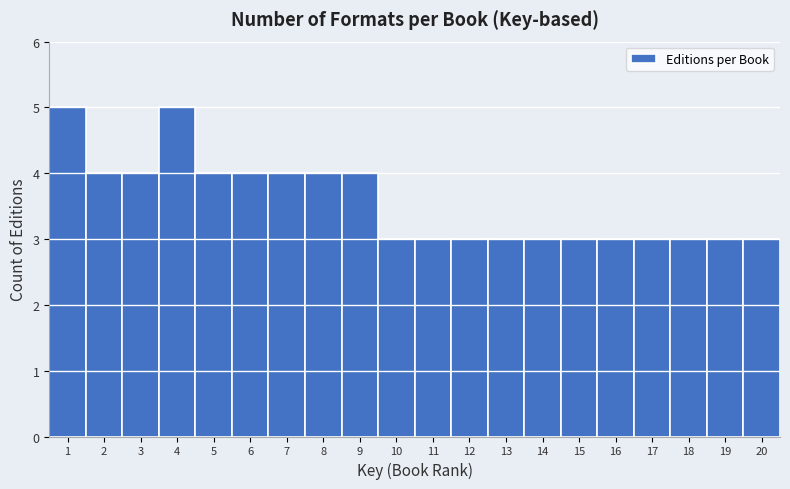

Reading left to right, transcribe this chart: for each bar, give the range it covers on the x-axis and its height. The values are not printed on the chart, so give them approximately, as read against the axis.

0.5 to 1.5: 5
1.5 to 2.5: 4
2.5 to 3.5: 4
3.5 to 4.5: 5
4.5 to 5.5: 4
5.5 to 6.5: 4
6.5 to 7.5: 4
7.5 to 8.5: 4
8.5 to 9.5: 4
9.5 to 10.5: 3
10.5 to 11.5: 3
11.5 to 12.5: 3
12.5 to 13.5: 3
13.5 to 14.5: 3
14.5 to 15.5: 3
15.5 to 16.5: 3
16.5 to 17.5: 3
17.5 to 18.5: 3
18.5 to 19.5: 3
19.5 to 20.5: 3